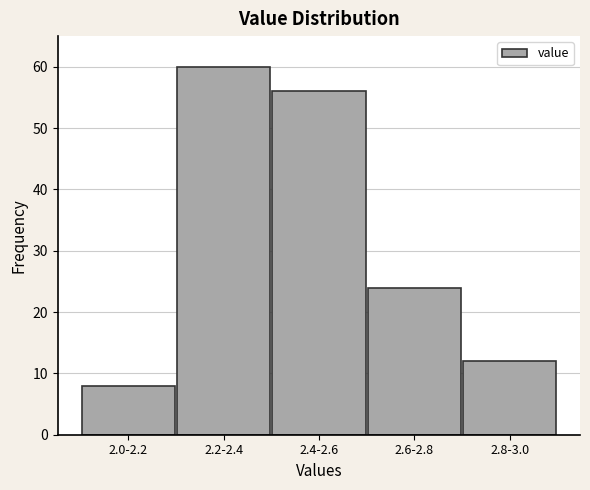

Reading right to left, extract all data points from this chart.

2.8-3.0=12	2.6-2.8=24	2.4-2.6=56	2.2-2.4=60	2.0-2.2=8